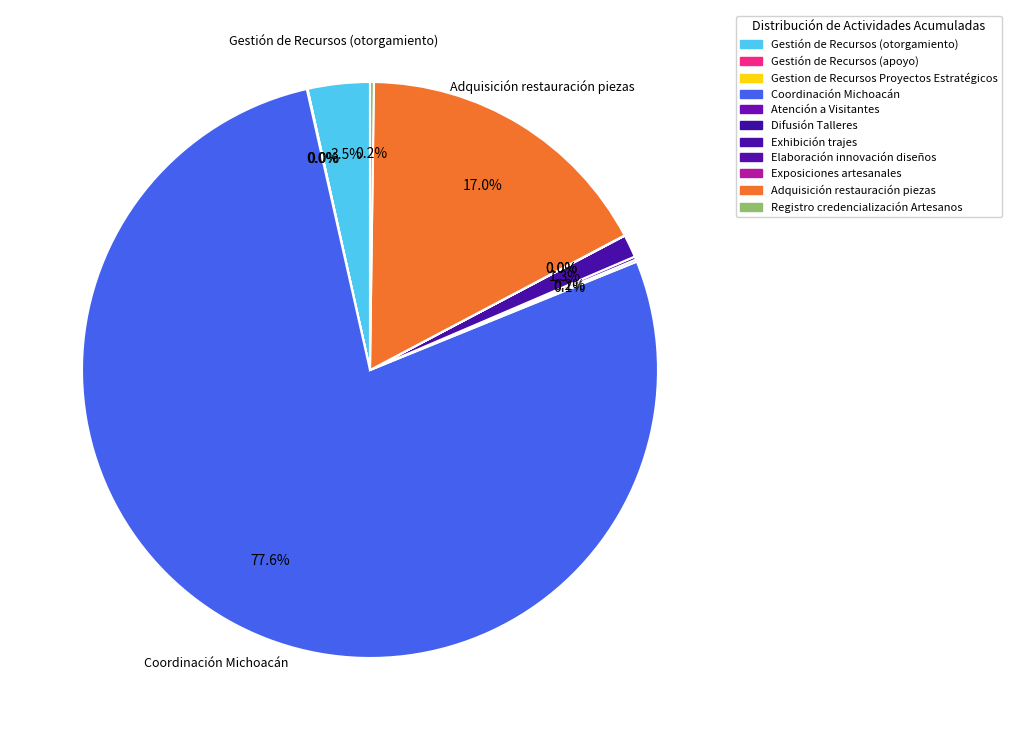

Is Atención a Visitantes the majority of the pie?

No